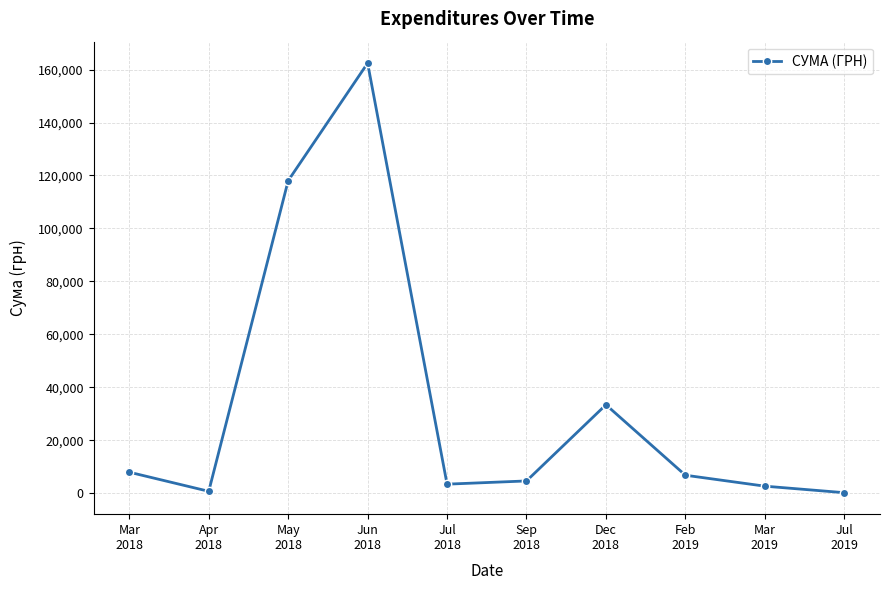

Where does the data first go above 6823?

Mar
2018